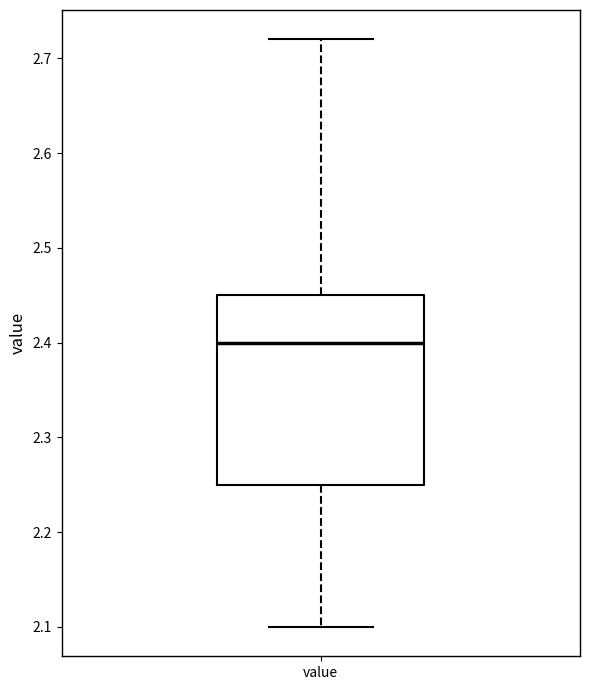

Read this box plot against the y-axis: the position of the median line, the range covered by the box, and the ends of both whiskers. The values are not printed on the chart, so give them approximately, as read against the axis.

median 2.40, box 2.25 to 2.45, whiskers 2.10 to 2.72